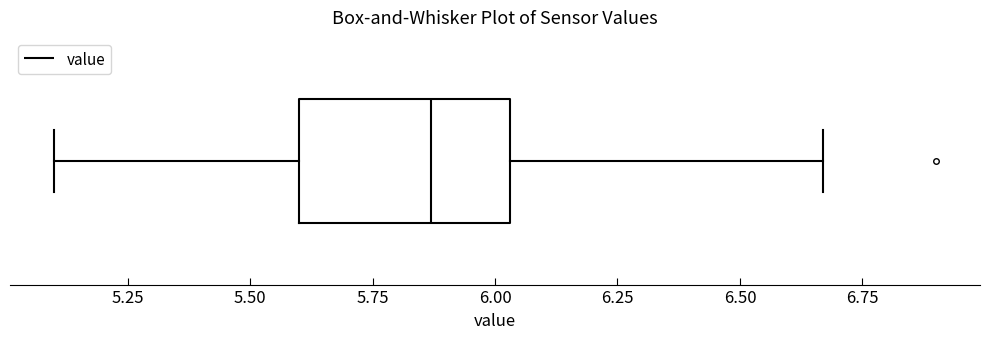

Transcribe this box plot: give where the median line is, the range the box spans, and where the two whiskers end, as read against the x-axis. The values are not printed on the chart, so give them approximately, as read against the axis.

median 5.85, box 5.60 to 6.05, whiskers 5.10 to 6.65